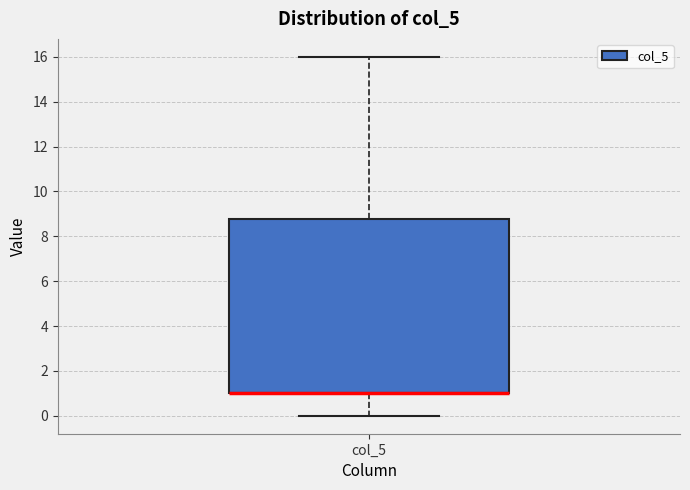

Read this box plot against the y-axis: the position of the median line, the range covered by the box, and the ends of both whiskers. The values are not printed on the chart, so give them approximately, as read against the axis.

median 1.0 (drawn on the box's lower edge), box 1.0 to 8.8, whiskers 0.0 to 16.0